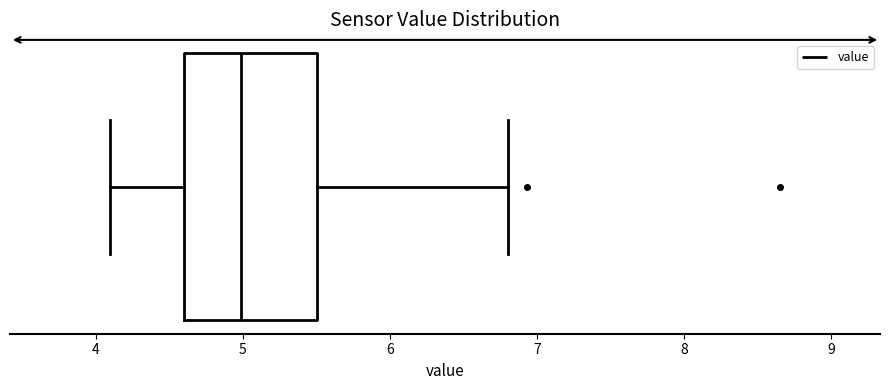

Where does the left whisker of the box end on the x-axis? The values are not printed on the chart, so give them approximately, as read against the axis.

4.1